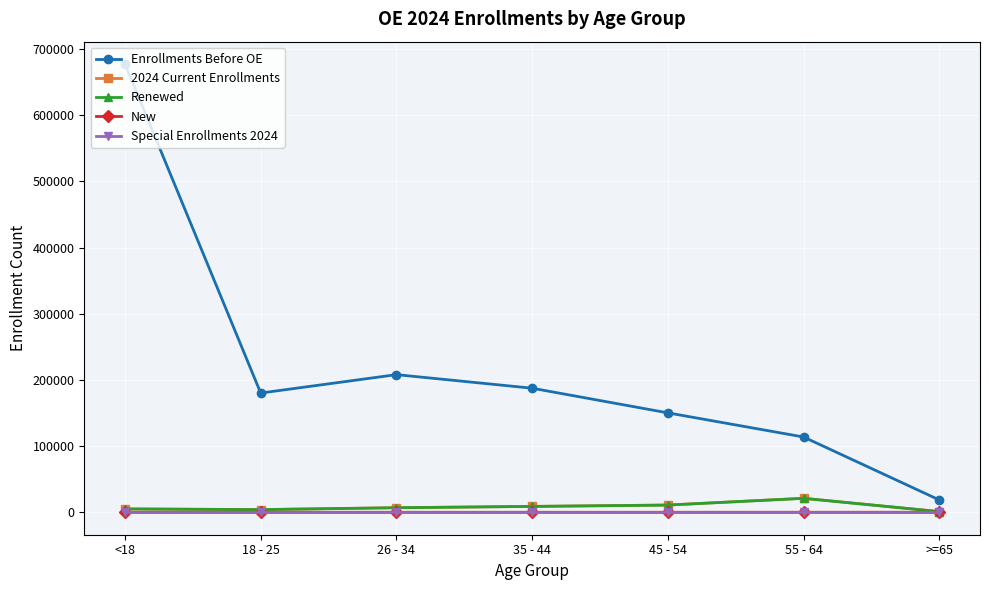

At which category is the sum across all series the highest?

<18